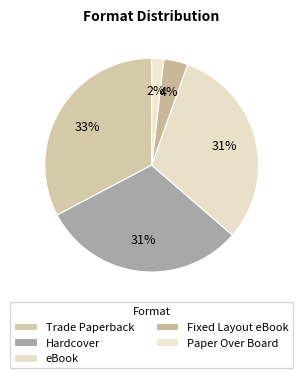

Is the sum of Paper Over Board and Fixed Layout eBook greater than half?

No